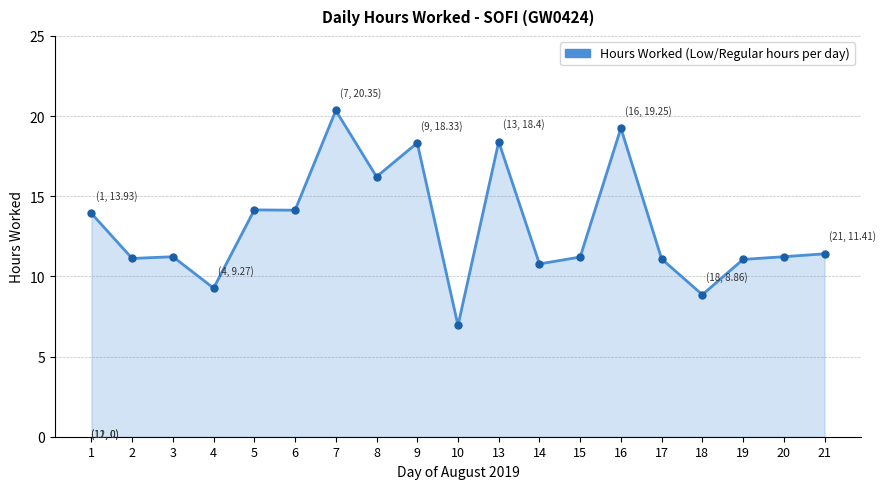

Where does the data first go above 11?

1